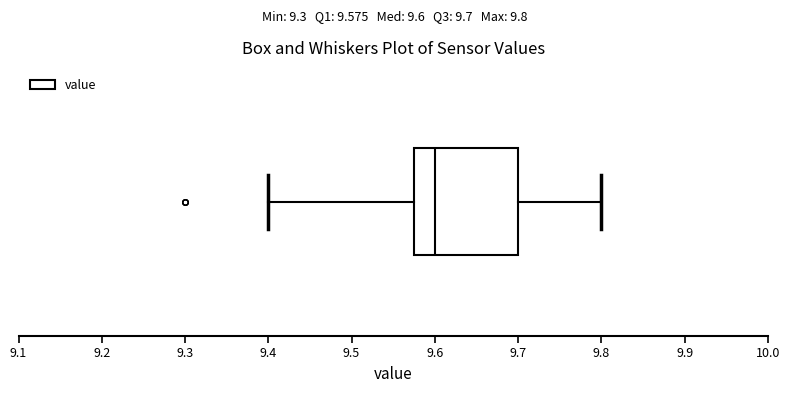

Read this box plot against the x-axis: the position of the median line, the range covered by the box, and the ends of both whiskers. The values are not printed on the chart, so give them approximately, as read against the axis.

median 9.60, box 9.58 to 9.70, whiskers 9.40 to 9.80